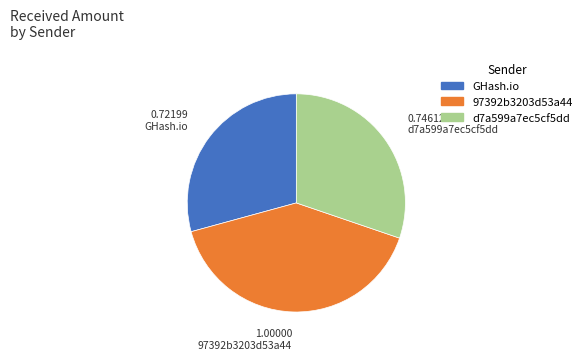

Does any single category account for the majority?

No